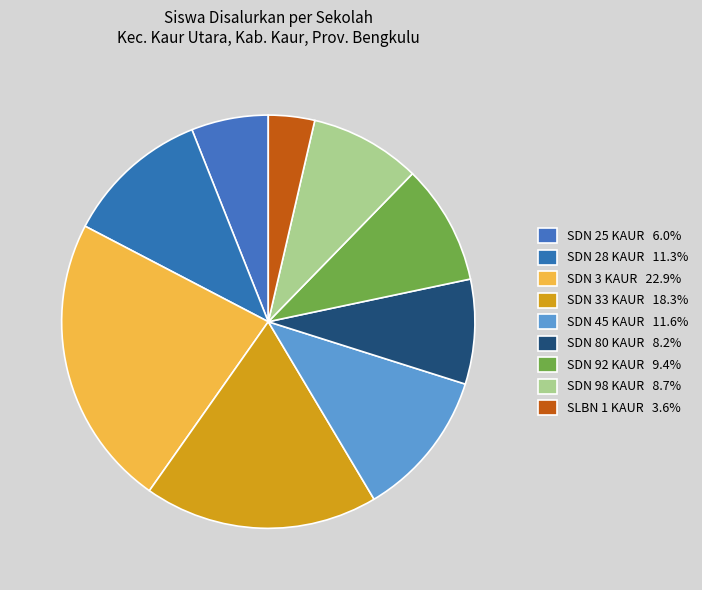

To the nearest percent, what portion does SDN 3 KAUR represent?

23%